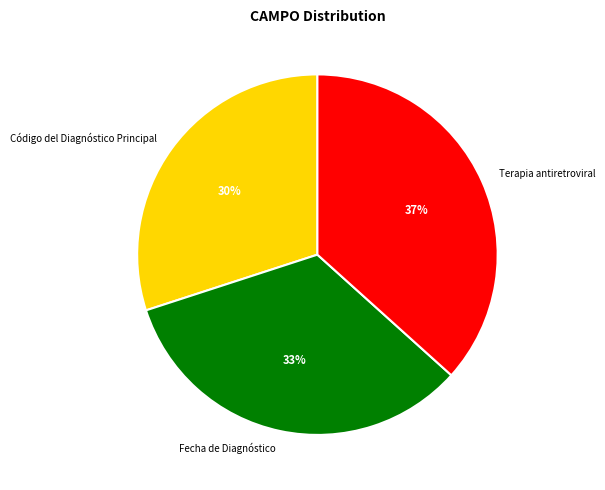

Is it true that Fecha de Diagnóstico is 33% of the pie?

True